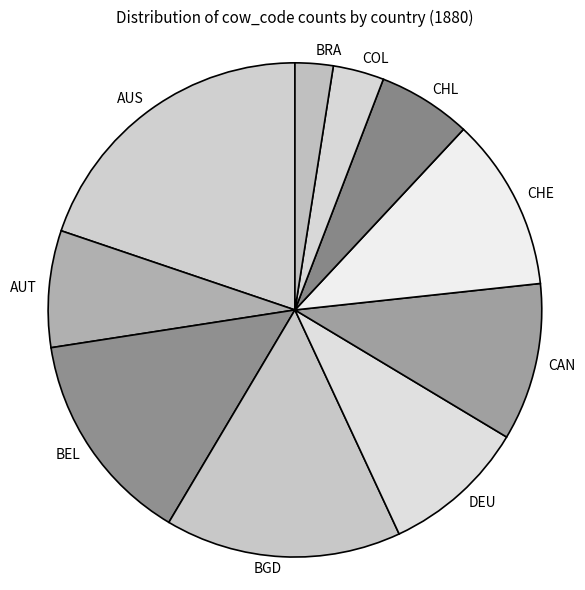

Rank the categories by value from highest to lowest.

AUS, BGD, BEL, CHE, CAN, DEU, AUT, CHL, COL, BRA